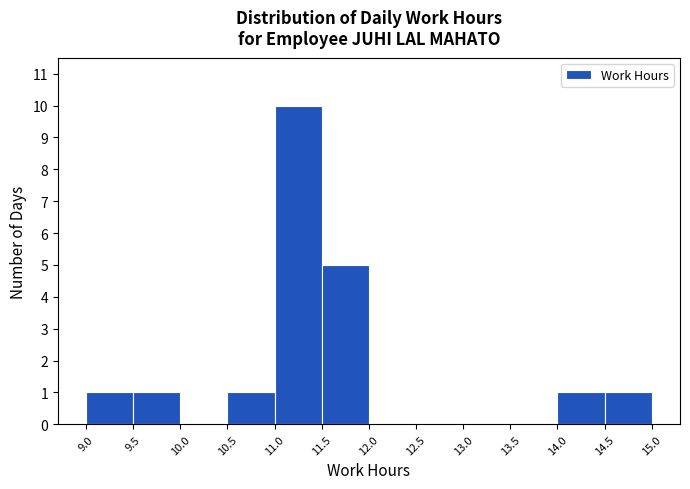

How tall is the bar that spans 14.0 to 14.5 on the x-axis? The values are not printed on the chart, so give them approximately, as read against the axis.

1